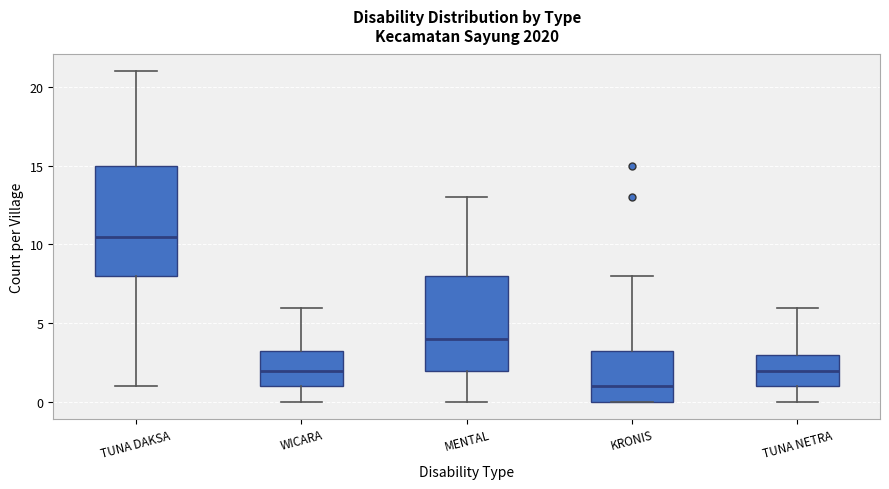

Reading left to right, transcribe this box plot: for each box, give where its median line is, the range the box spans, and where its two whiskers end, as read against the y-axis. The values are not printed on the chart, so give them approximately, as read against the axis.

TUNA DAKSA: median 10.5, box 8.0 to 15.0, whiskers 1.0 to 21.0
WICARA: median 2.0, box 1.0 to 3.5, whiskers 0.0 to 6.0
MENTAL: median 4.0, box 2.0 to 8.0, whiskers 0.0 to 13.0
KRONIS: median 1.0, box 0.0 to 3.5, whiskers 0.0 to 8.0
TUNA NETRA: median 2.0, box 1.0 to 3.0, whiskers 0.0 to 6.0